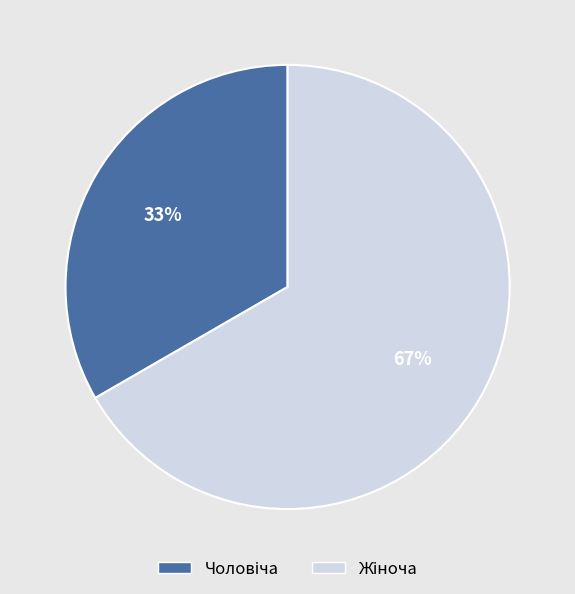

Is there a majority slice in this chart?

Yes